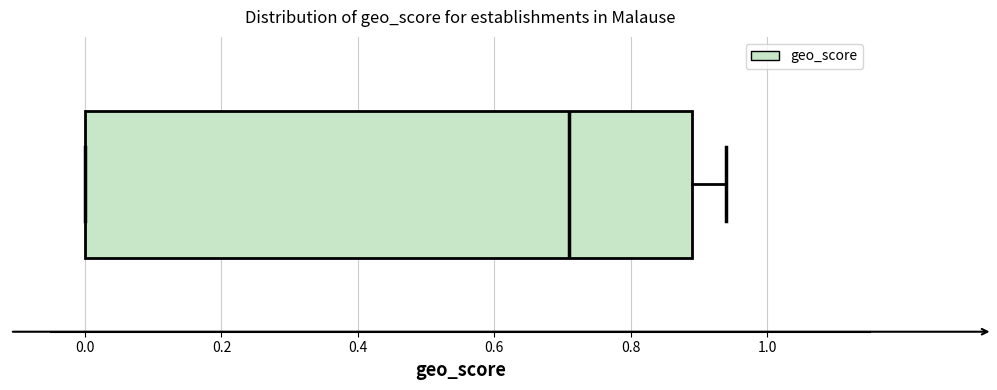

Transcribe this box plot: give where the median line is, the range the box spans, and where the two whiskers end, as read against the x-axis. The values are not printed on the chart, so give them approximately, as read against the axis.

median 0.72, box 0.00 to 0.90, whiskers 0.00 to 0.94